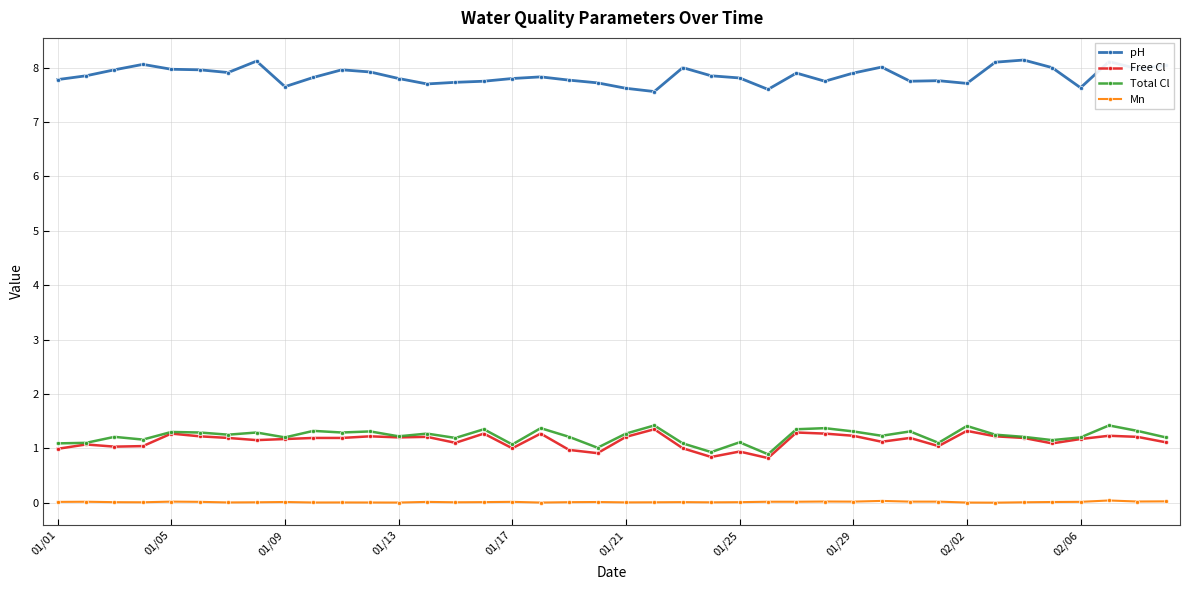

What is the sum of all Total Cl values?

49.0